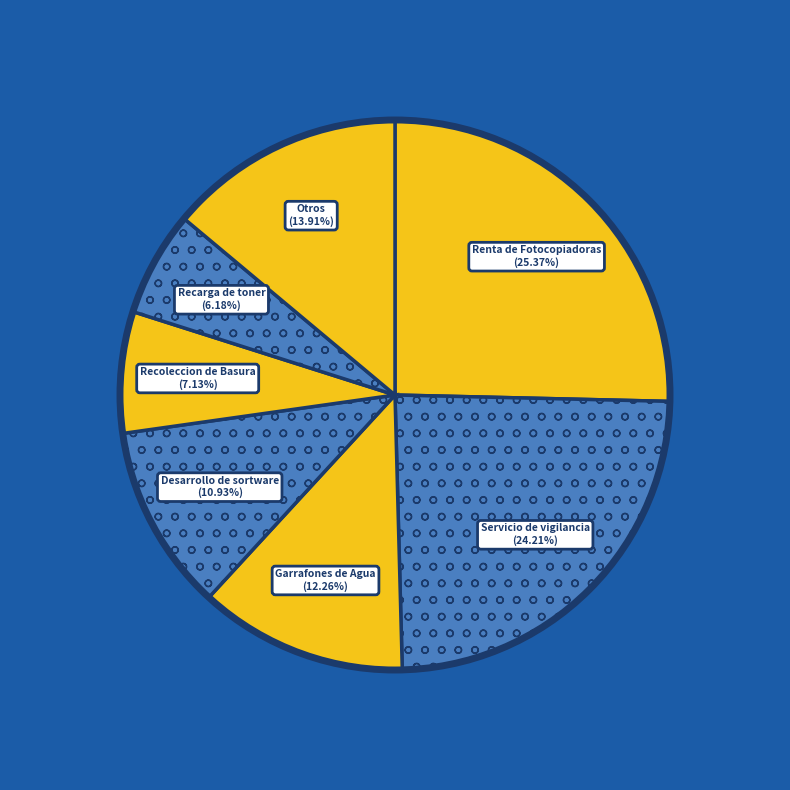

Is it true that Desarrollo de sortware is 11% of the pie?

True